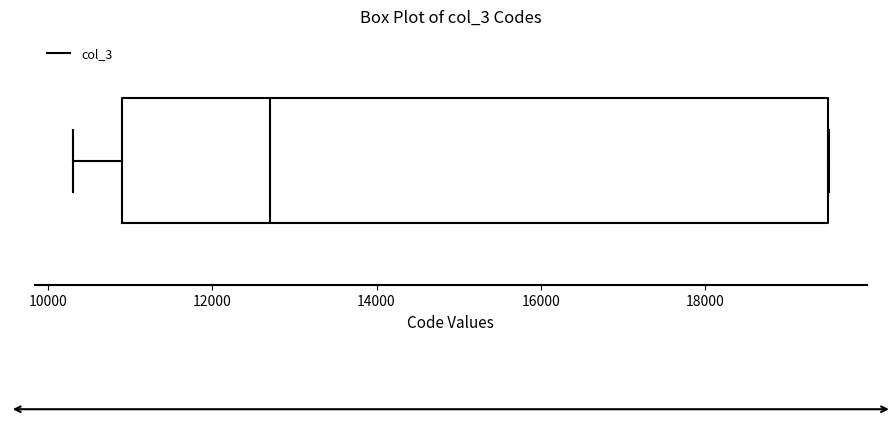

Transcribe this box plot: give where the median line is, the range the box spans, and where the two whiskers end, as read against the x-axis. The values are not printed on the chart, so give them approximately, as read against the axis.

median 12800, box 11000 to 19600, whiskers 10400 to 19600